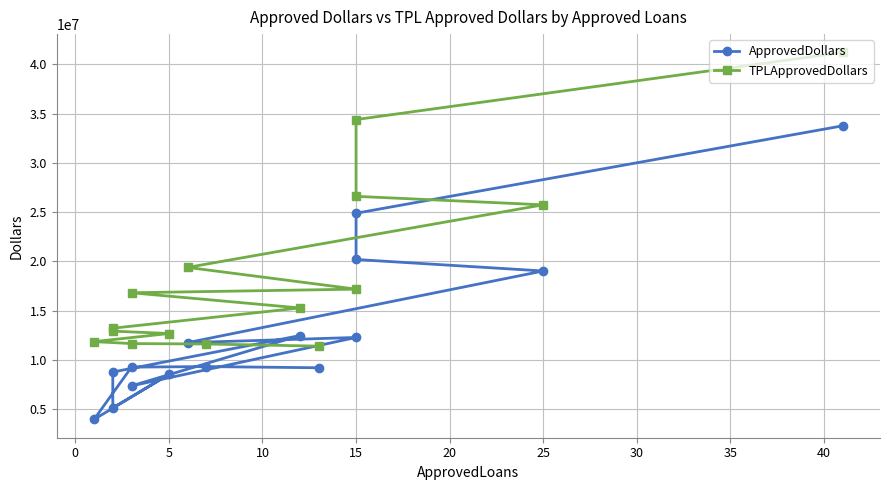

Which series has the largest total across all categories?

TPLApprovedDollars